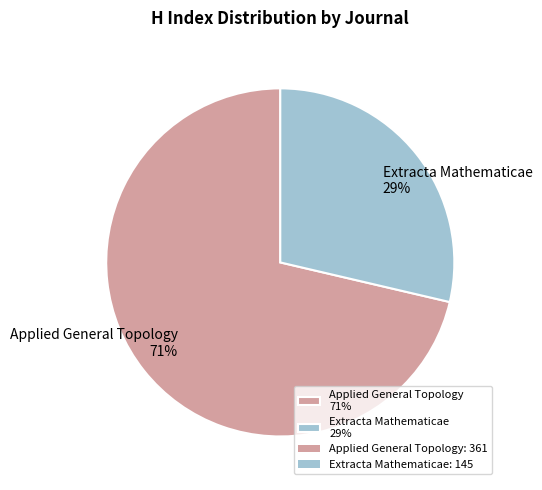

Which slice represents more than half of the pie?

Applied General Topology